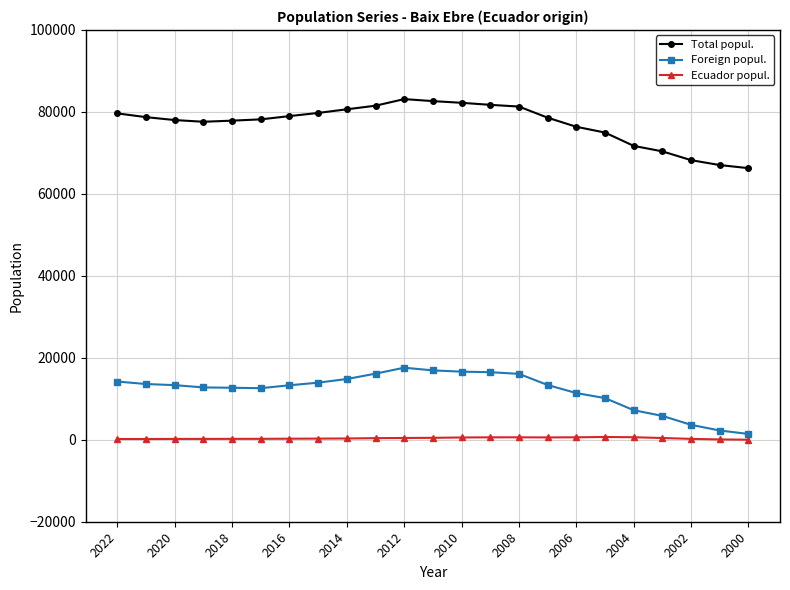

What is the greatest value displayed?

83125